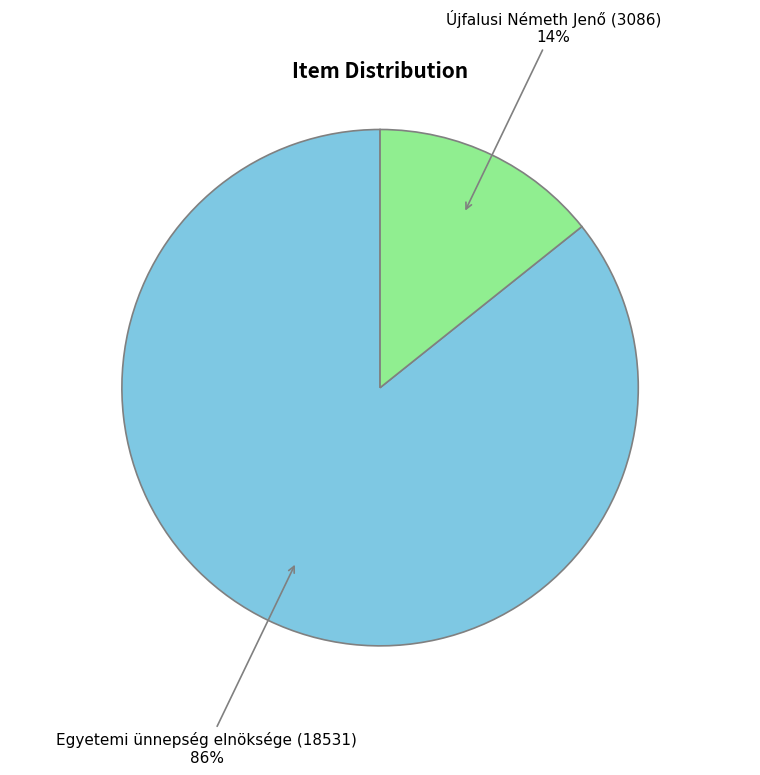

What percentage is the Újfalusi Németh Jenő (3086) slice, to the nearest percent?

14%